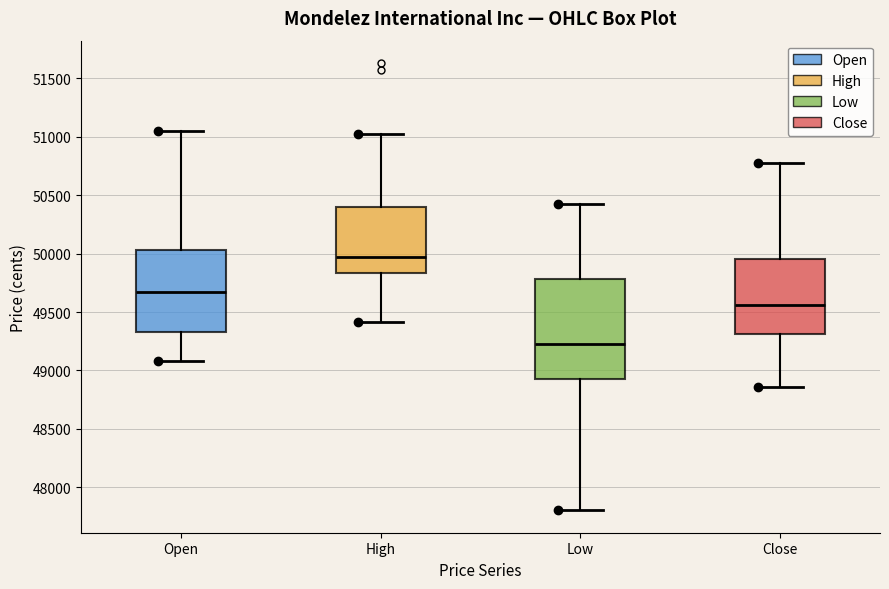

Which box's median line is the lowest?

Low